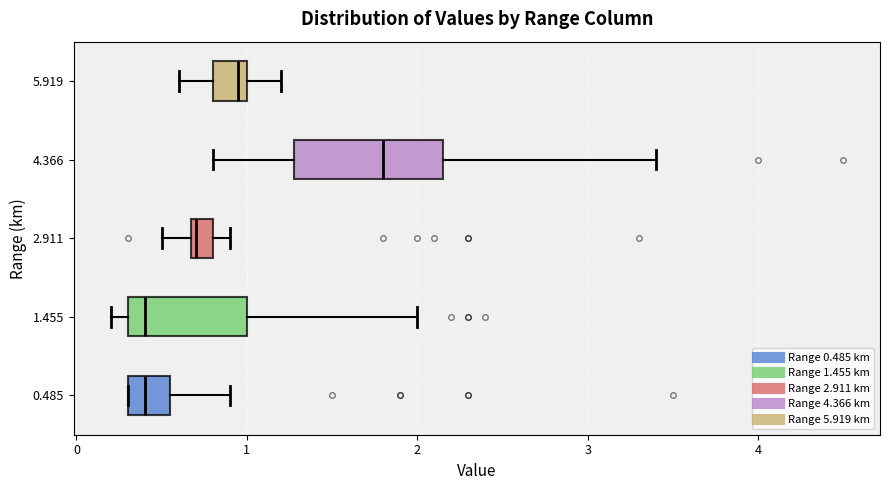

Where does the right whisker of the box at y = 0.485 end on the x-axis? The values are not printed on the chart, so give them approximately, as read against the axis.

0.9